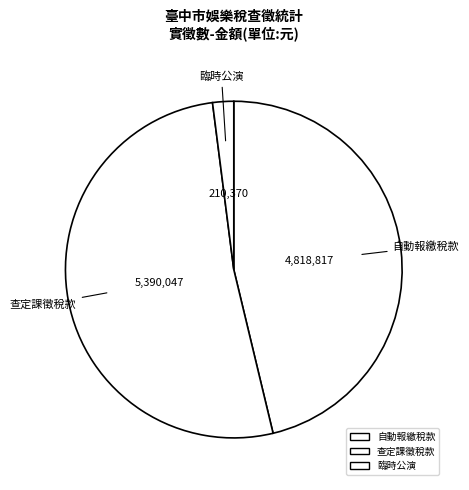

Is there any slice that represents more than half of the pie?

Yes